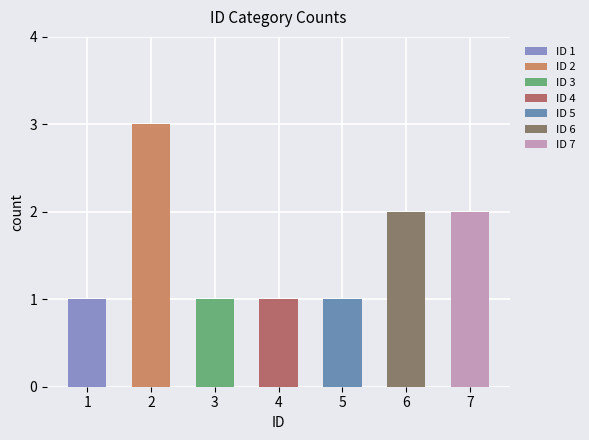

Between 1 and 7, which is larger?

7